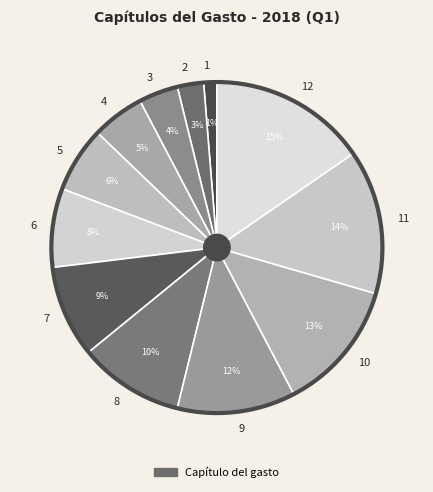

Between 8 and 4, which is larger?

8